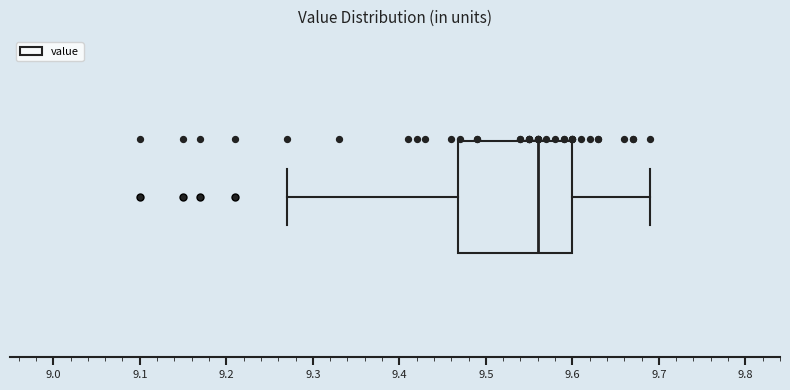

Where does the left whisker of the box end on the x-axis? The values are not printed on the chart, so give them approximately, as read against the axis.

9.27